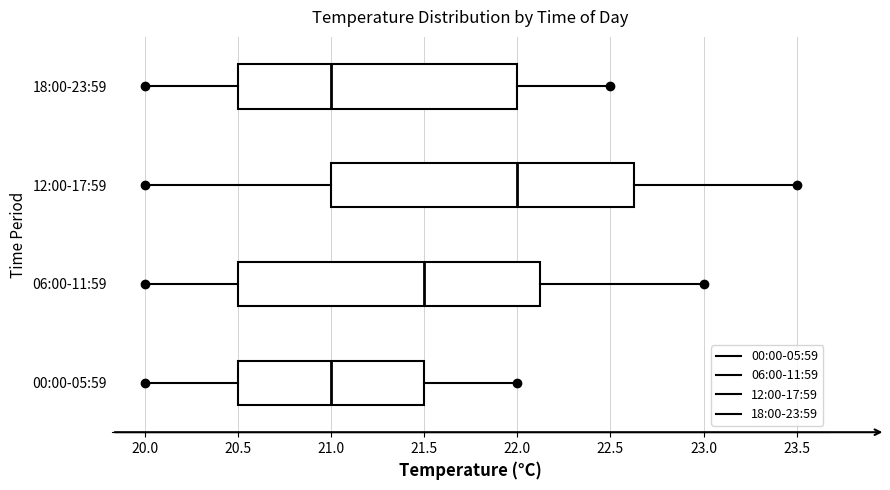

Reading bottom to top, transcribe this box plot: for each box, give where its median line is, the range the box spans, and where its two whiskers end, as read against the x-axis. The values are not printed on the chart, so give them approximately, as read against the axis.

00:00-05:59: median 21.00, box 20.50 to 21.50, whiskers 20.00 to 22.00
06:00-11:59: median 21.50, box 20.50 to 22.15, whiskers 20.00 to 23.00
12:00-17:59: median 22.00, box 21.00 to 22.65, whiskers 20.00 to 23.50
18:00-23:59: median 21.00, box 20.50 to 22.00, whiskers 20.00 to 22.50